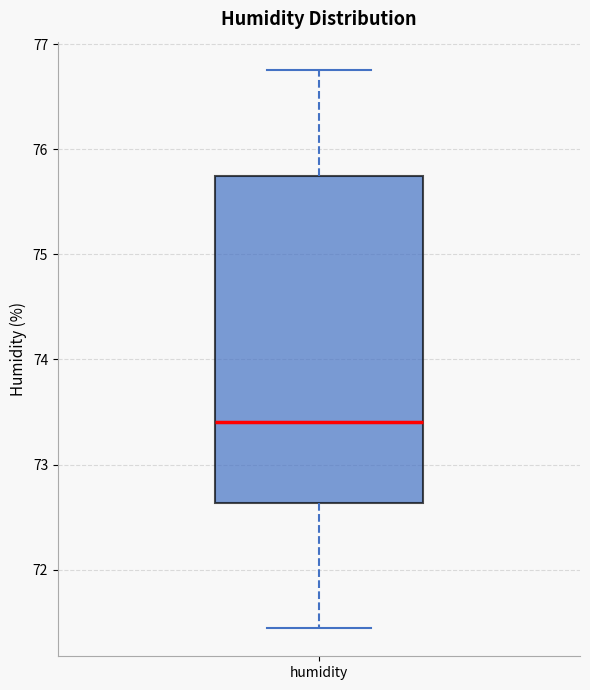

Transcribe this box plot: give where the median line is, the range the box spans, and where the two whiskers end, as read against the y-axis. The values are not printed on the chart, so give them approximately, as read against the axis.

median 73.4, box 72.6 to 75.7, whiskers 71.4 to 76.8